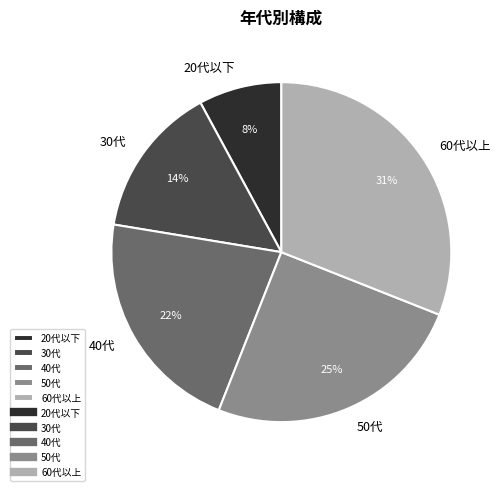

Is there any slice that represents more than half of the pie?

No